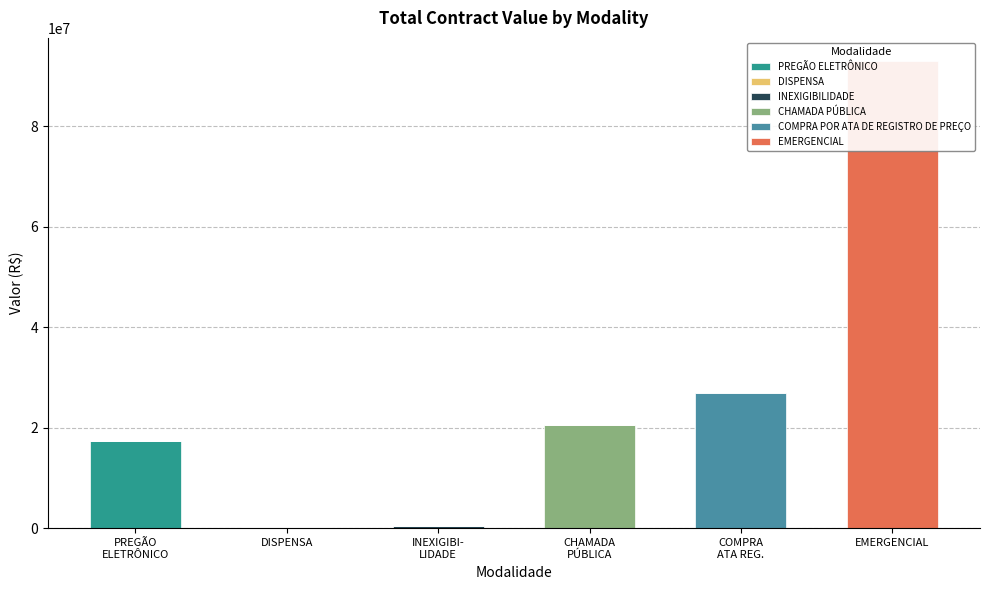

Are the bars grouped side by side (vs. stacked)?

Yes